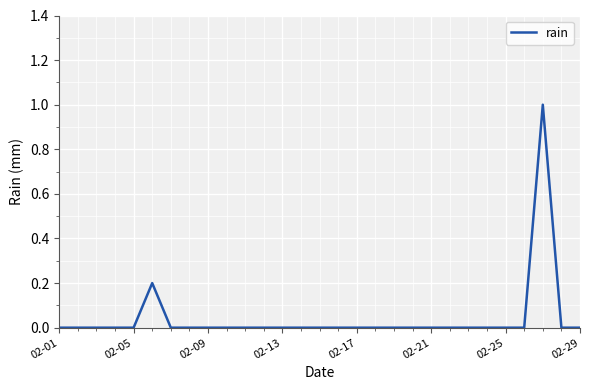

Count the number of data series in this chart.

1